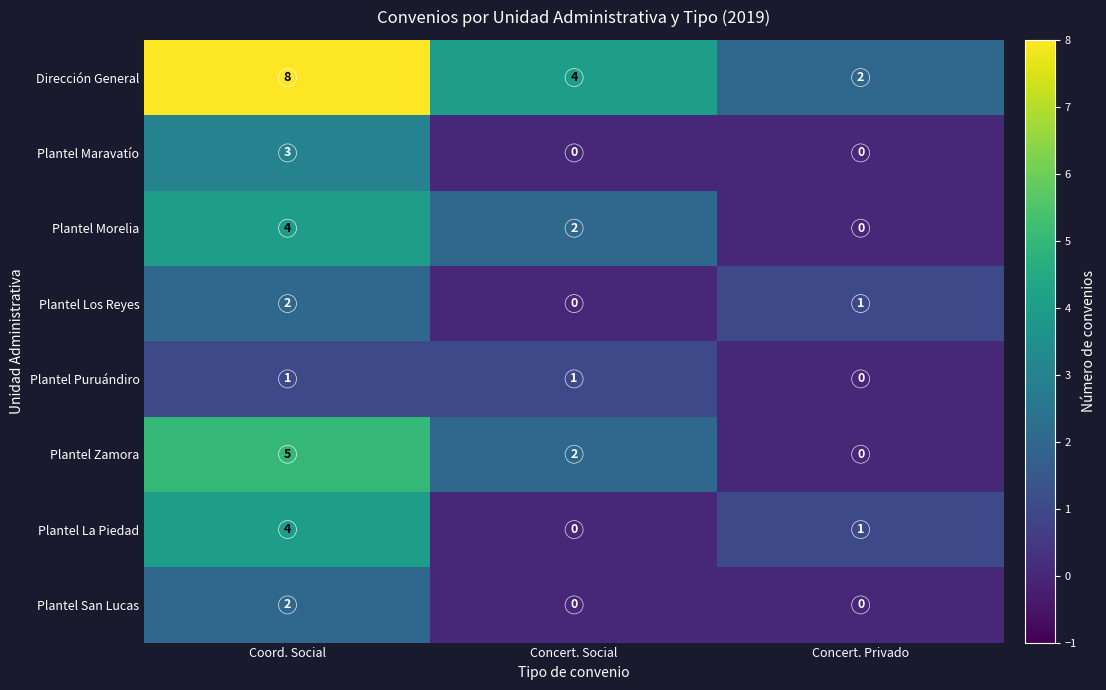

What is the greatest value displayed?

8